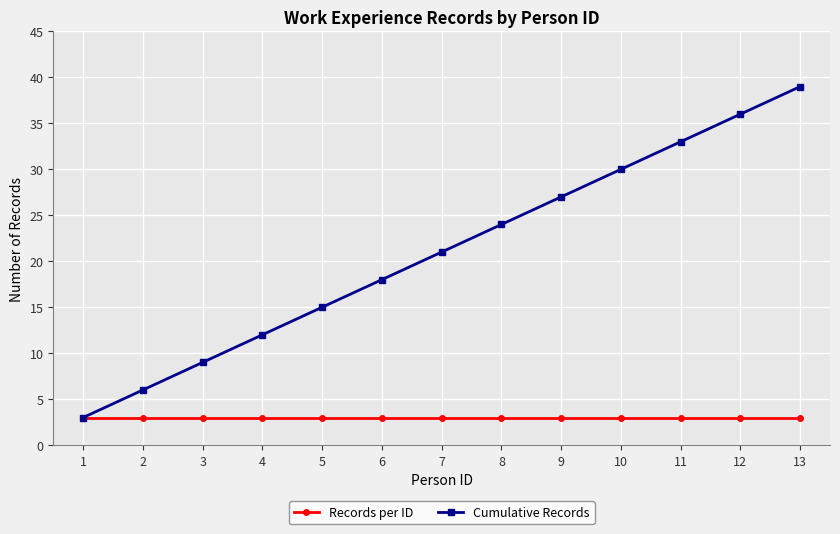

What is the greatest value displayed?

39